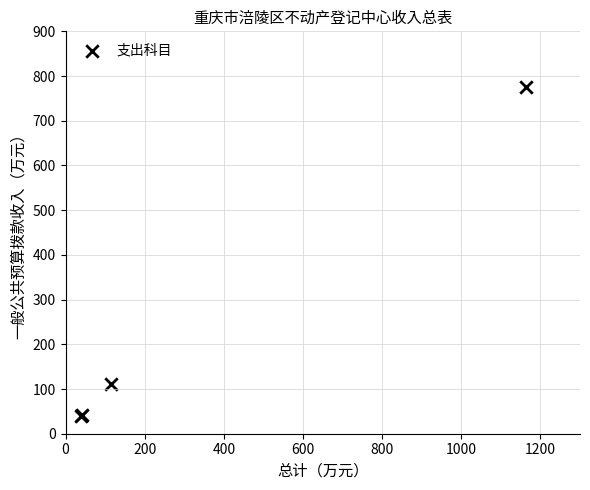

What Y value in the scatter plot is closest to 407?

110.4